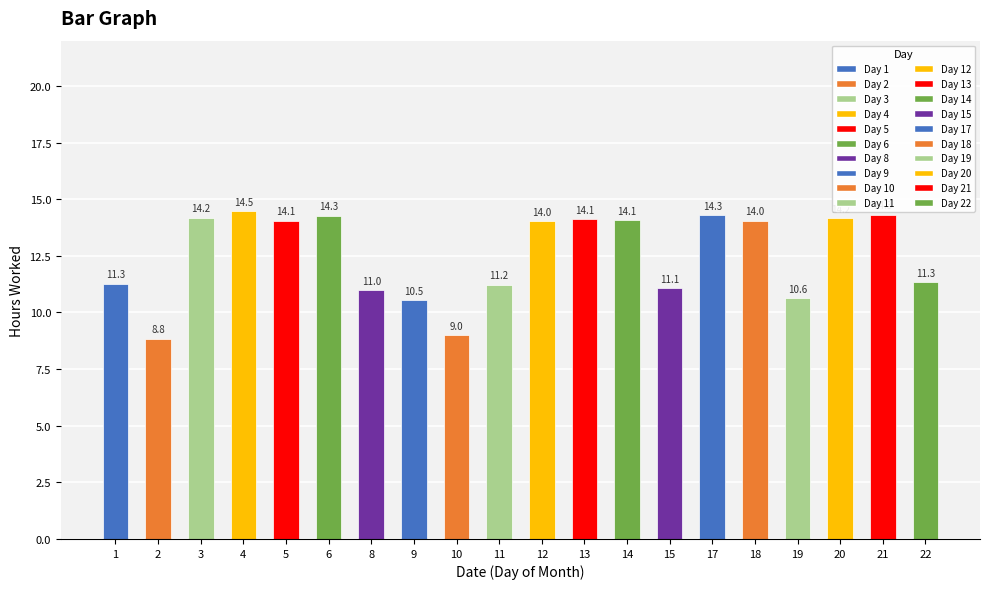

Is it true that the value at 6 is 20.0?

False